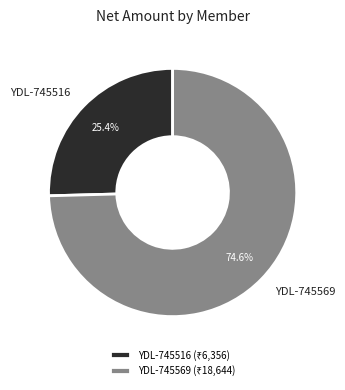

To the nearest percent, what is the difference between the largest and smallest slice percentages?

49%